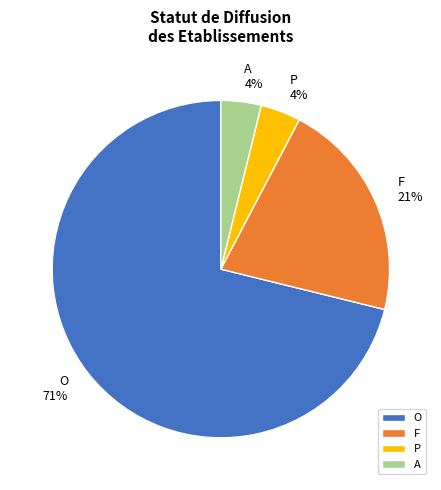

To the nearest percent, what is the average slice percentage?

25%